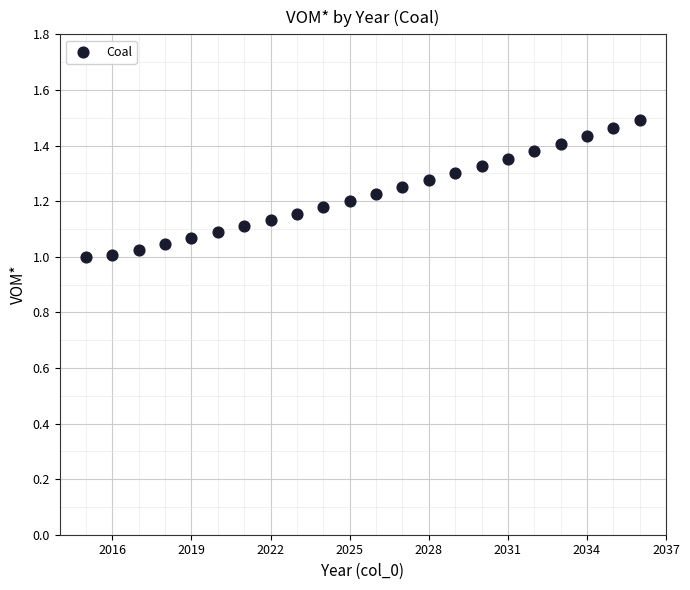

What is the range of Y values (max minus min)?

0.5